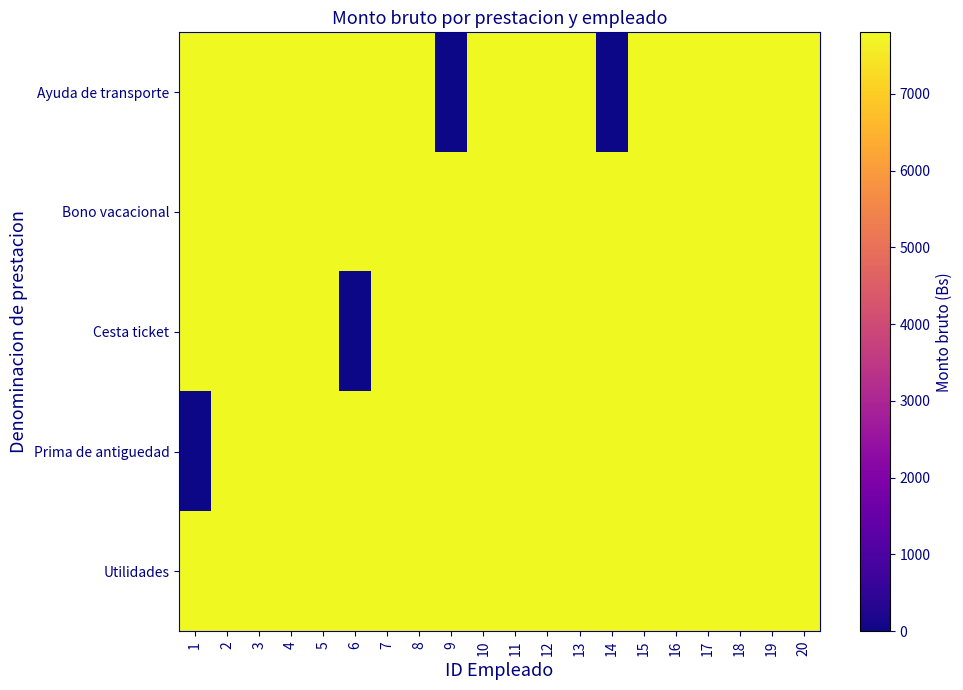

Reading right to left, what are all the values shown in this chart?

Ayuda de transporte: 20=7800	19=7800	18=7800	17=7800	16=7800	15=7800	14=0	13=7800	12=7800	11=7800	10=7800	9=0	8=7800	7=7800	6=7800	5=7800	4=7800	3=7800	2=7800	1=7800
Bono vacacional: 20=7800	19=7800	18=7800	17=7800	16=7800	15=7800	14=7800	13=7800	12=7800	11=7800	10=7800	9=7800	8=7800	7=7800	6=7800	5=7800	4=7800	3=7800	2=7800	1=7800
Cesta ticket: 20=7800	19=7800	18=7800	17=7800	16=7800	15=7800	14=7800	13=7800	12=7800	11=7800	10=7800	9=7800	8=7800	7=7800	6=0	5=7800	4=7800	3=7800	2=7800	1=7800
Prima de antiguedad: 20=7800	19=7800	18=7800	17=7800	16=7800	15=7800	14=7800	13=7800	12=7800	11=7800	10=7800	9=7800	8=7800	7=7800	6=7800	5=7800	4=7800	3=7800	2=7800	1=0
Utilidades: 20=7800	19=7800	18=7800	17=7800	16=7800	15=7800	14=7800	13=7800	12=7800	11=7800	10=7800	9=7800	8=7800	7=7800	6=7800	5=7800	4=7800	3=7800	2=7800	1=7800